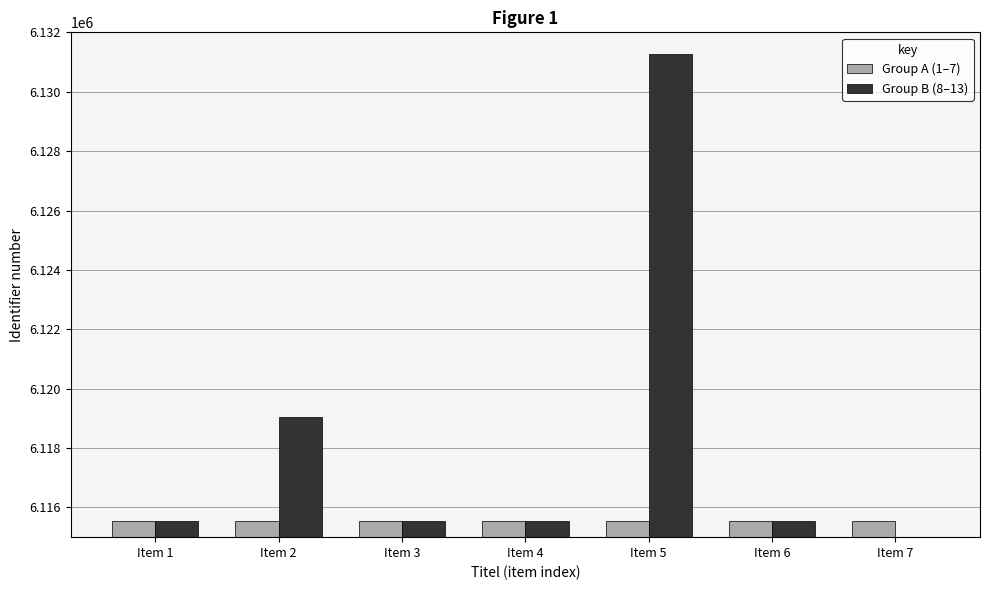

What value does the Group B (8–13) series have at Item 3?

6115547